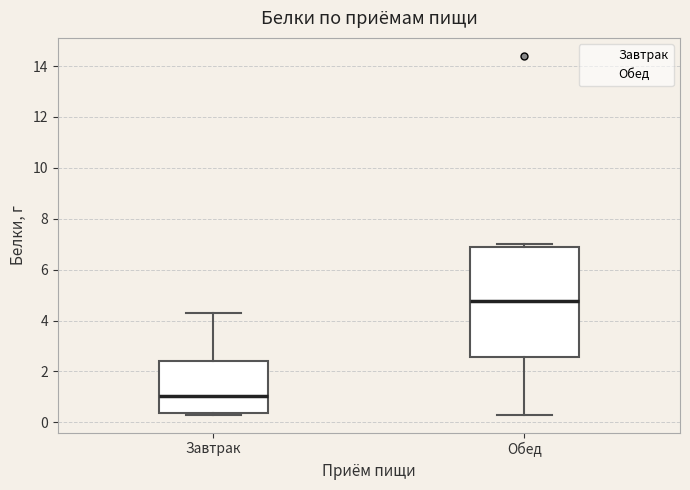

Reading left to right, transcribe this box plot: for each box, give where its median line is, the range the box spans, and where its two whiskers end, as read against the y-axis. The values are not printed on the chart, so give them approximately, as read against the axis.

Завтрак: median 1.0, box 0.4 to 2.4, whiskers 0.4 to 4.4
Обед: median 4.8, box 2.6 to 6.8, whiskers 0.4 to 7.0